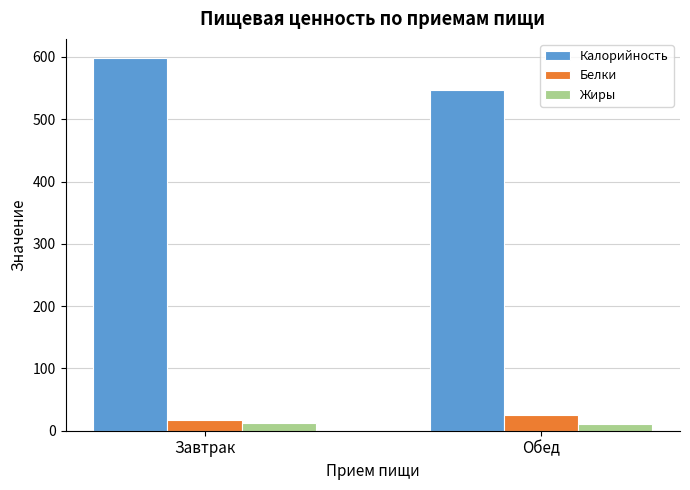

Is it true that Калорийность equals 599.0 at Завтрак?

True